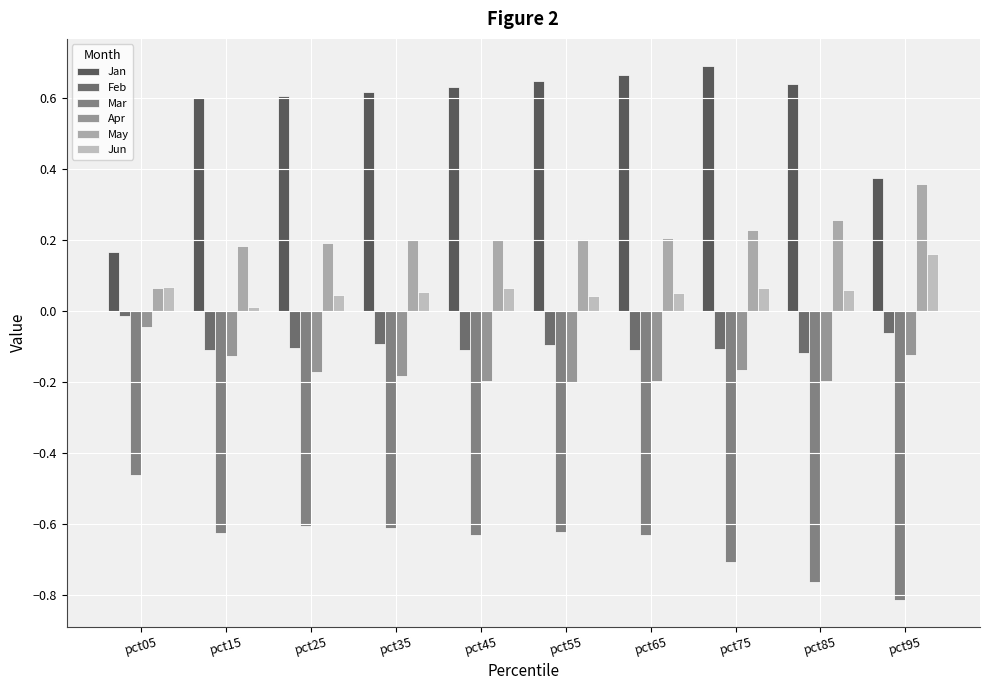

What is the value of the Mar bar at the 10th from the left?

-0.8